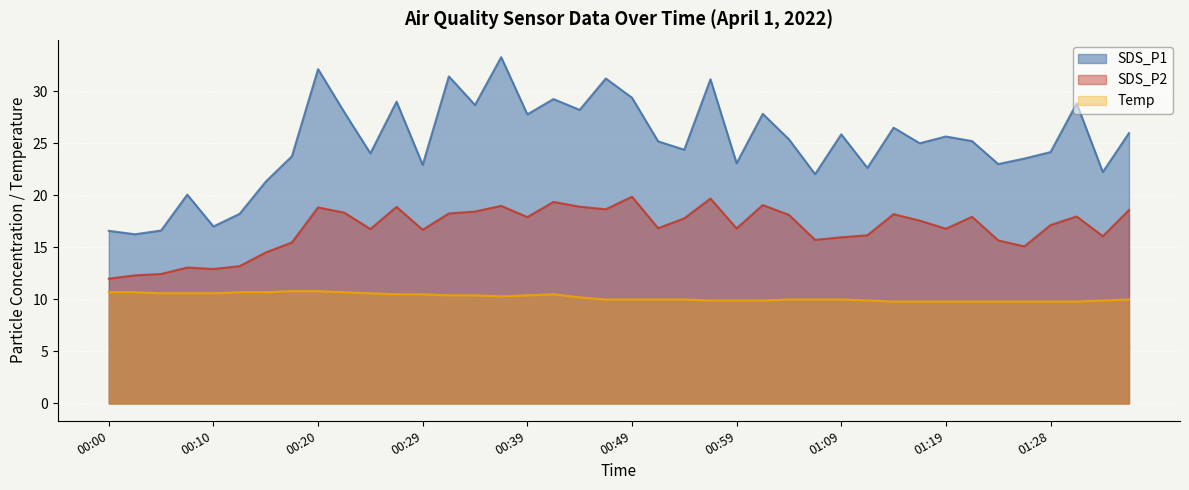

What is the difference between the maximum and minimum values in the Temp series?

1.0